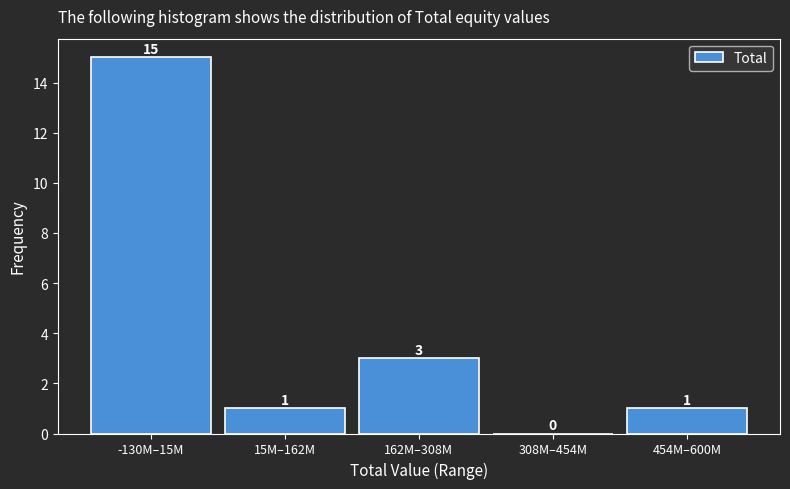

Reading left to right, transcribe all the data shown in this chart.

-130M–15M=15	15M–162M=1	162M–308M=3	308M–454M=0	454M–600M=1